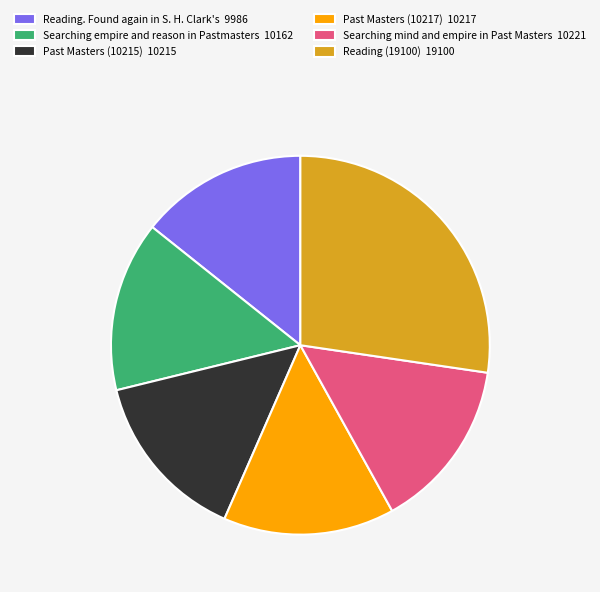

Do Reading. Found again in S. H. Clark's 9986 and Searching empire and reason in Pastmasters 10162 together represent more than half of the pie?

No